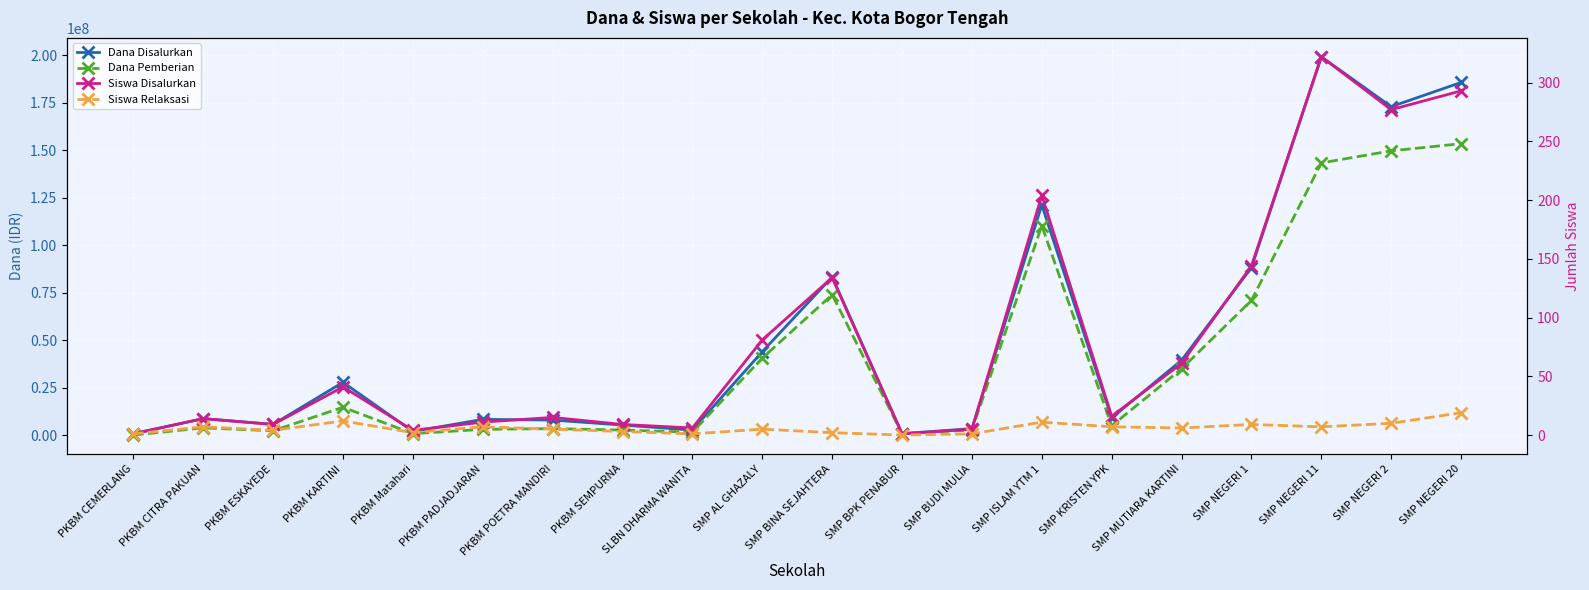

Reading left to right, what are all the values shown in this chart?

Dana Disalurkan: PKBM CEMERLANG=750000	PKBM CITRA PAKUAN=8625000	PKBM ESKAYEDE=5625000	PKBM KARTINI=27750000	PKBM Matahari=1875000	PKBM PADJADJARAN=8250000	PKBM POETRA MANDIRI=7875000	PKBM SEMPURNA=5250000	SLBN DHARMA WANITA=2625000	SMP AL GHAZALY=43875000	SMP BINA SEJAHTERA=83250000	SMP BPK PENABUR=750000	SMP BUDI MULIA=3375000	SMP ISLAM YTM 1=121125000	SMP KRISTEN YPK=9000000	SMP MUTIARA KARTINI=39375000	SMP NEGERI 1=88125000	SMP NEGERI 11=199125000	SMP NEGERI 2=172875000	SMP NEGERI 20=185625000
Dana Pemberian: PKBM CEMERLANG=0	PKBM CITRA PAKUAN=3750000	PKBM ESKAYEDE=2250000	PKBM KARTINI=14625000	PKBM Matahari=750000	PKBM PADJADJARAN=3000000	PKBM POETRA MANDIRI=3375000	PKBM SEMPURNA=2625000	SLBN DHARMA WANITA=1500000	SMP AL GHAZALY=40500000	SMP BINA SEJAHTERA=73875000	SMP BPK PENABUR=750000	SMP BUDI MULIA=2625000	SMP ISLAM YTM 1=110250000	SMP KRISTEN YPK=4875000	SMP MUTIARA KARTINI=34875000	SMP NEGERI 1=70875000	SMP NEGERI 11=143250000	SMP NEGERI 2=149625000	SMP NEGERI 20=153375000
Siswa Disalurkan: PKBM CEMERLANG=1	PKBM CITRA PAKUAN=14	PKBM ESKAYEDE=9	PKBM KARTINI=41	PKBM Matahari=4	PKBM PADJADJARAN=11	PKBM POETRA MANDIRI=15	PKBM SEMPURNA=9	SLBN DHARMA WANITA=6	SMP AL GHAZALY=81	SMP BINA SEJAHTERA=134	SMP BPK PENABUR=1	SMP BUDI MULIA=5	SMP ISLAM YTM 1=204	SMP KRISTEN YPK=16	SMP MUTIARA KARTINI=61	SMP NEGERI 1=144	SMP NEGERI 11=322	SMP NEGERI 2=277	SMP NEGERI 20=293
Siswa Relaksasi: PKBM CEMERLANG=1	PKBM CITRA PAKUAN=7	PKBM ESKAYEDE=4	PKBM KARTINI=12	PKBM Matahari=2	PKBM PADJADJARAN=7	PKBM POETRA MANDIRI=5	PKBM SEMPURNA=3	SLBN DHARMA WANITA=1	SMP AL GHAZALY=5	SMP BINA SEJAHTERA=2	SMP BPK PENABUR=0	SMP BUDI MULIA=1	SMP ISLAM YTM 1=11	SMP KRISTEN YPK=7	SMP MUTIARA KARTINI=6	SMP NEGERI 1=9	SMP NEGERI 11=7	SMP NEGERI 2=10	SMP NEGERI 20=19